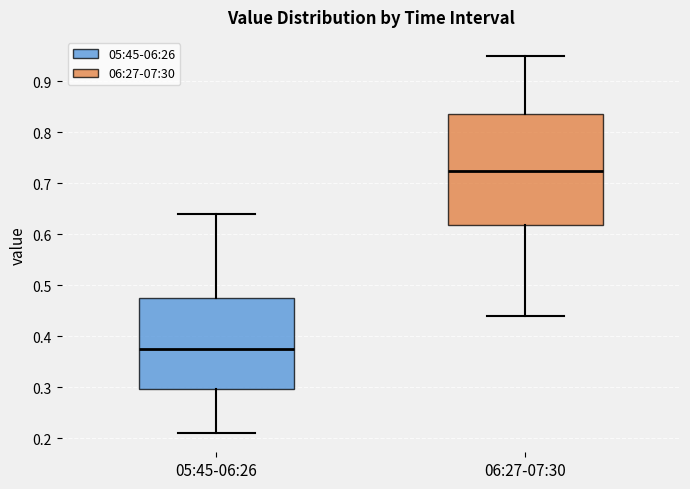

Reading left to right, read every box against the y-axis: the position of its median line, the range the box covers, and the ends of its whiskers. The values are not printed on the chart, so give them approximately, as read against the axis.

05:45-06:26: median 0.38, box 0.30 to 0.48, whiskers 0.21 to 0.64
06:27-07:30: median 0.73, box 0.62 to 0.84, whiskers 0.44 to 0.95